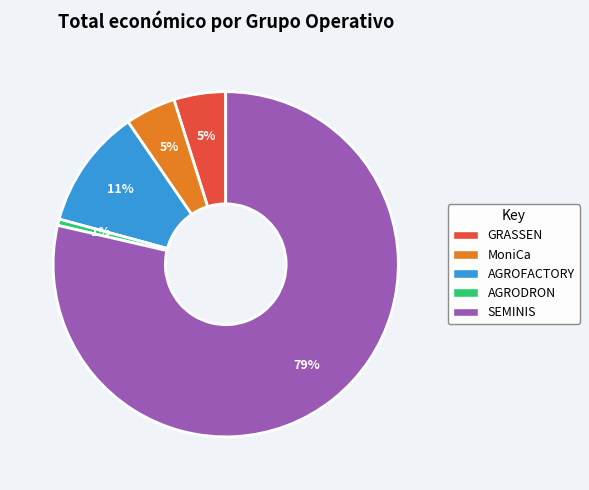

Which category has the biggest portion of the pie?

SEMINIS